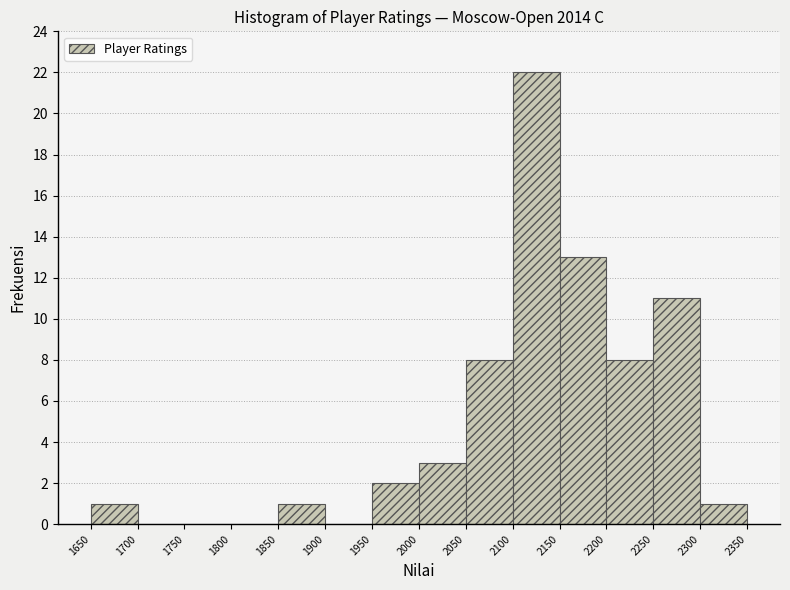

Which range on the x-axis has the tallest bar?

2100 to 2150